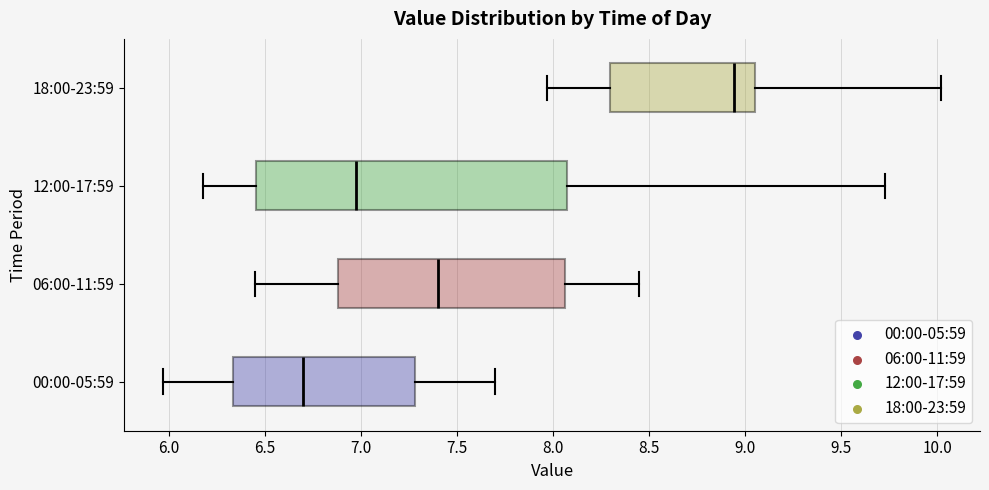

Which box is the widest, from its left edge to its right edge?

12:00-17:59